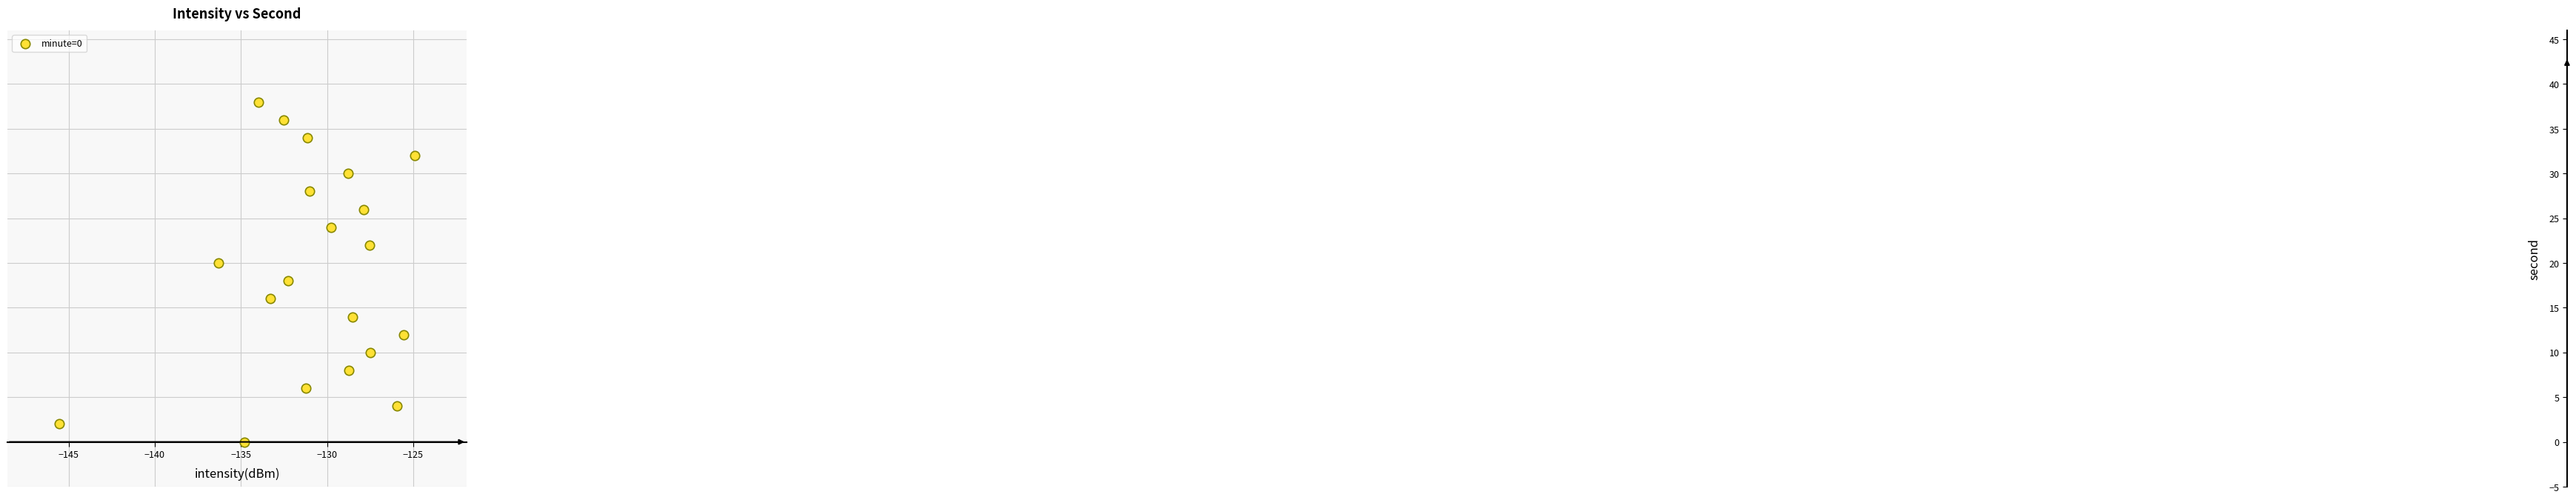

What is the range of Y values (max minus min)?

38